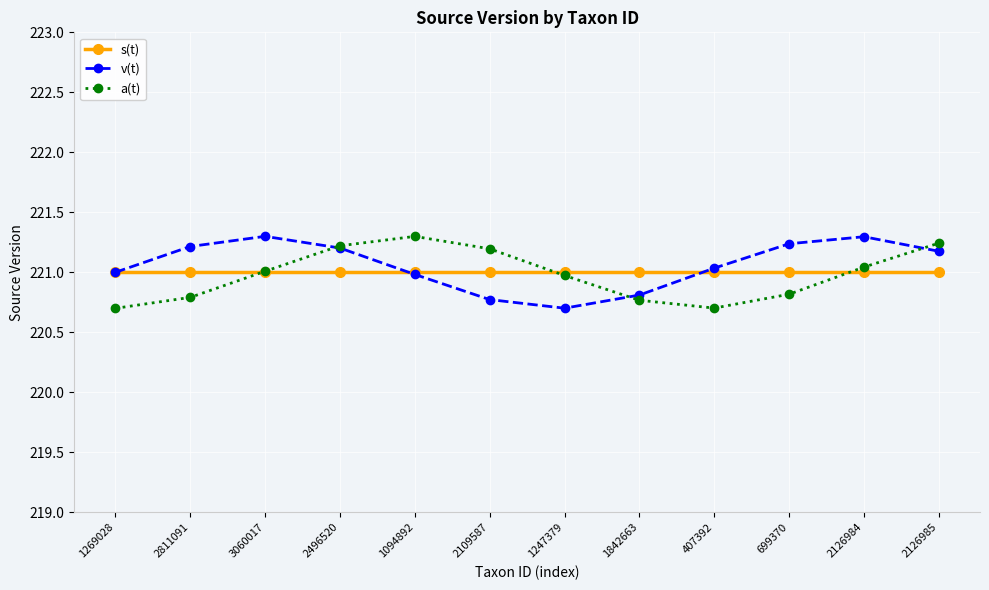

What position from the left is 1247379?

7